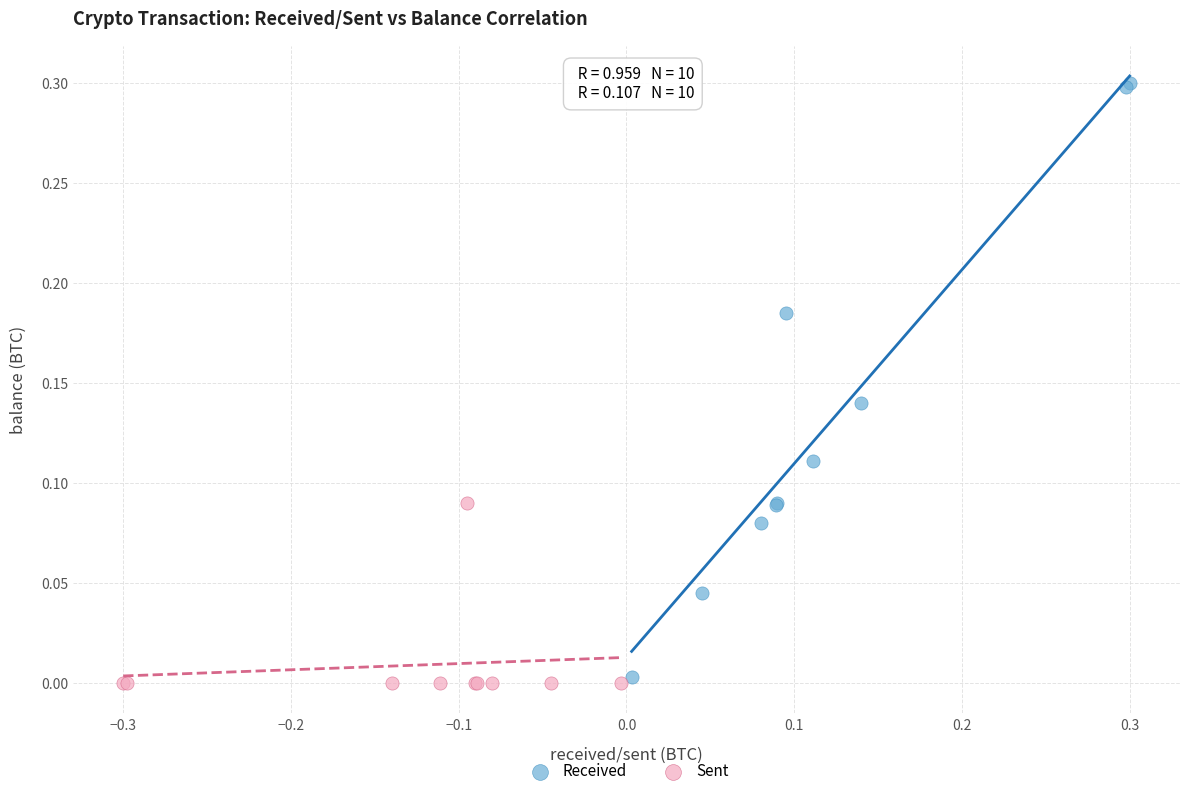

What are all the series names shown in the legend?

Received, Sent